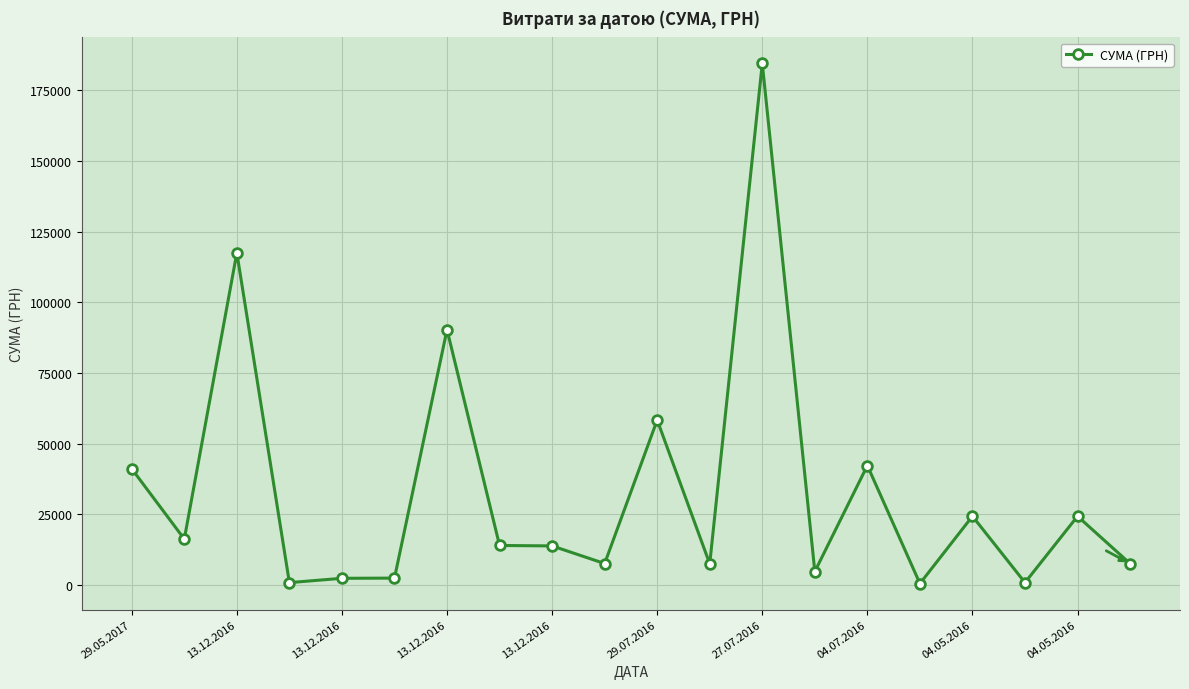

What is the maximum value shown in the chart?

184432.0